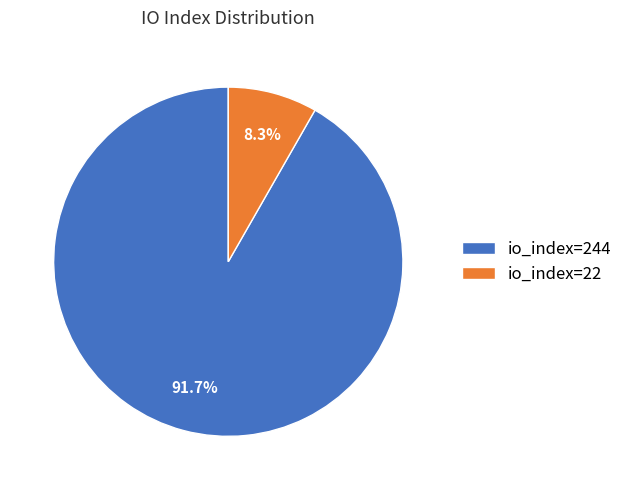

Is io_index=22 the majority of the pie?

No